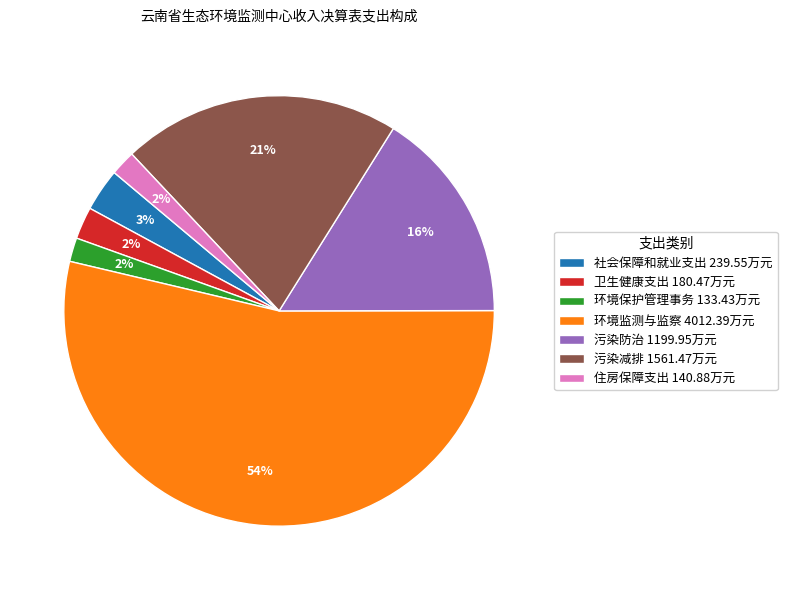

Does any single category account for the majority?

Yes